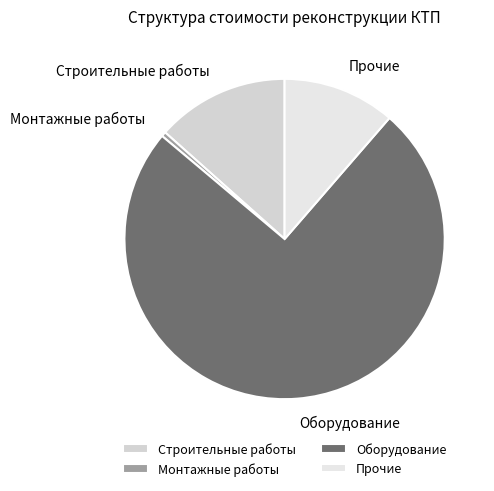

Is the sum of Строительные работы and Монтажные работы greater than half?

No